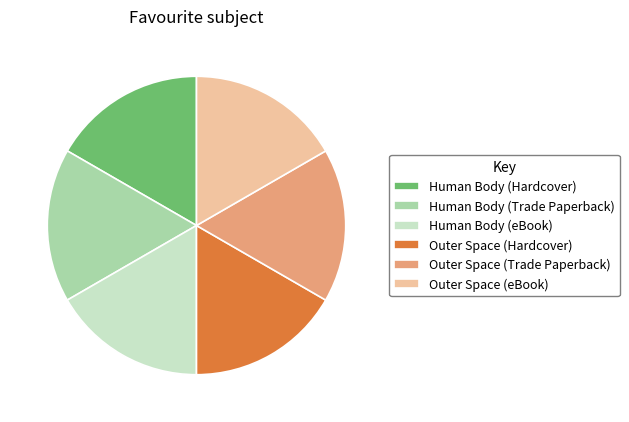

Does any single category account for the majority?

No